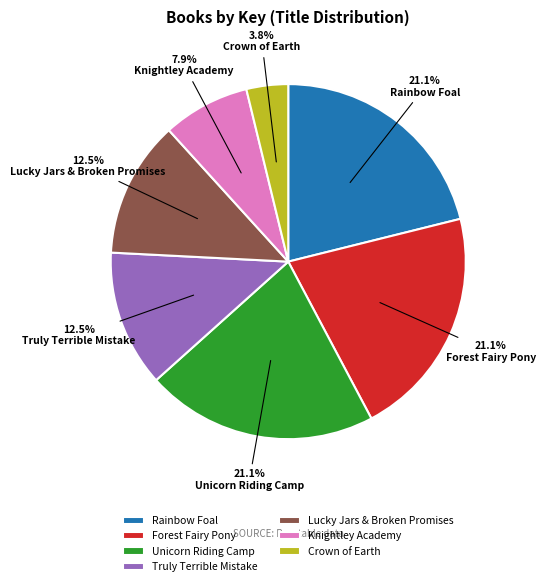

Does Unicorn Riding Camp represent more than half of the total?

No